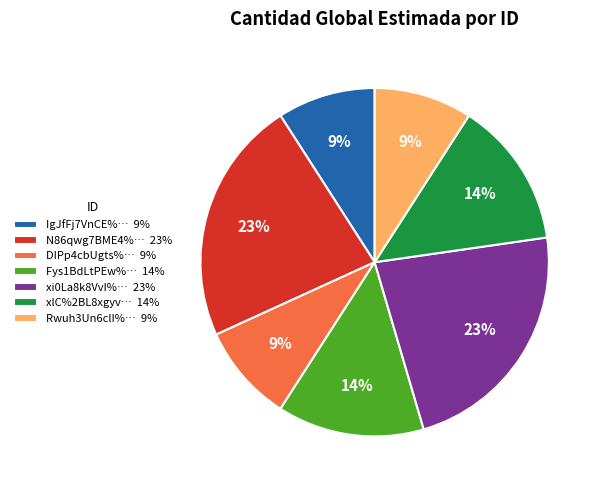

Approximately how many times larger is the value at Rwuh3Un6clI%… 9% compared to IgJfFj7VnCE%… 9%?

1.0